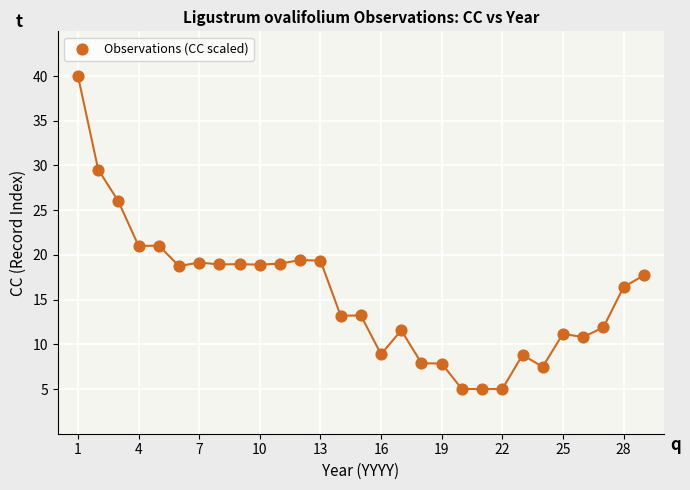

What is the range of X values (max minus min)?

28.0